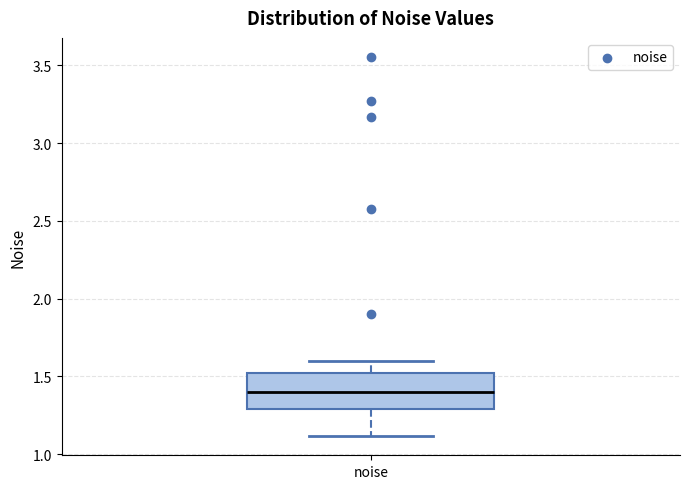

Read this box plot against the y-axis: the position of the median line, the range covered by the box, and the ends of both whiskers. The values are not printed on the chart, so give them approximately, as read against the axis.

median 1.4, box 1.3 to 1.5, whiskers 1.1 to 1.6